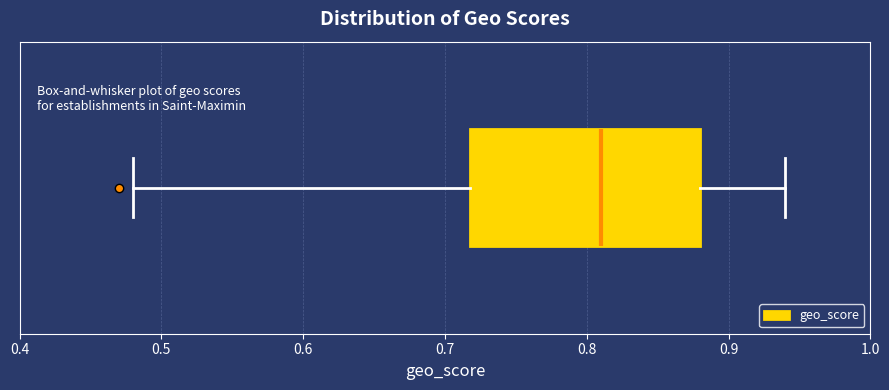

Where does the median line of the box sit on the x-axis? The values are not printed on the chart, so give them approximately, as read against the axis.

0.81